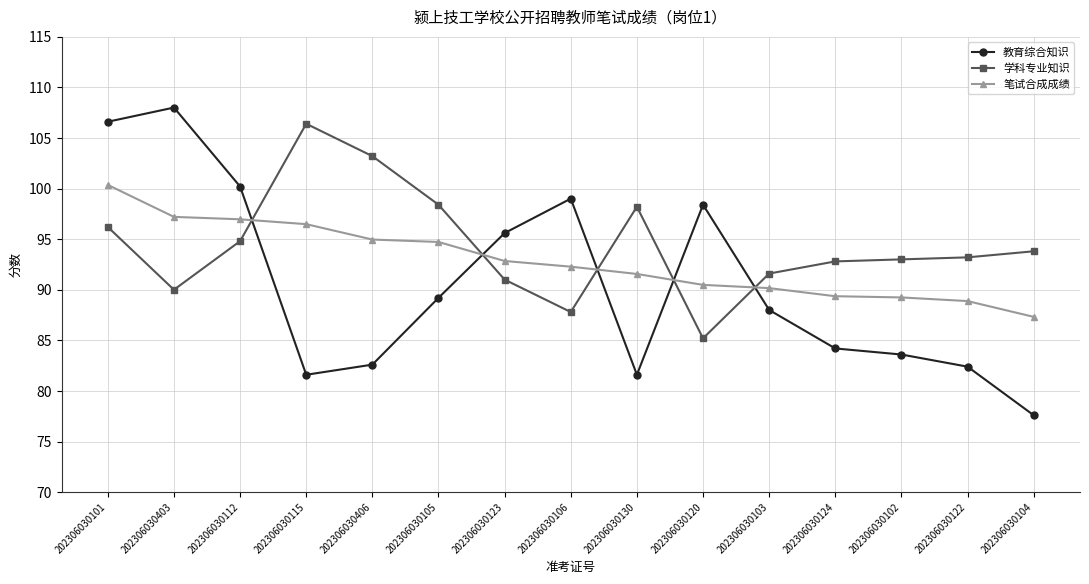

Which series has the largest range (max minus min)?

教育综合知识